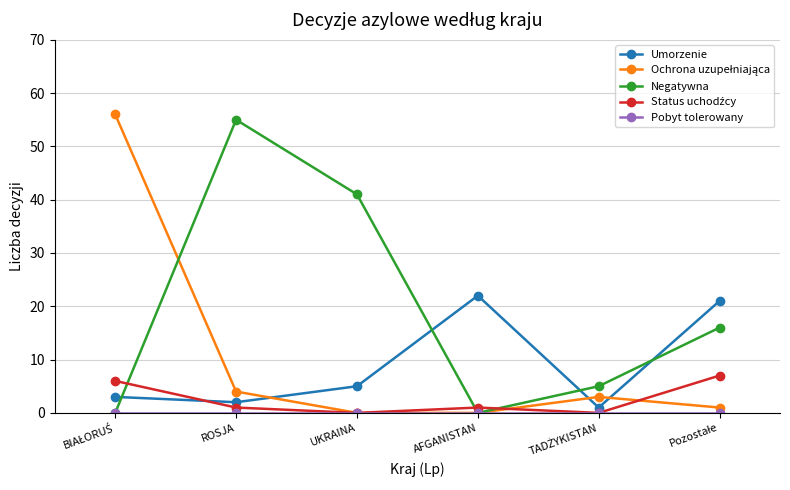

What is the total value across all series at UKRAINA?

46